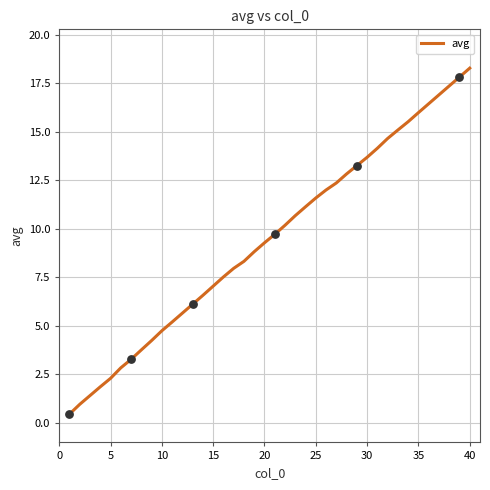

What is the difference between the maximum and minimum values?

17.8